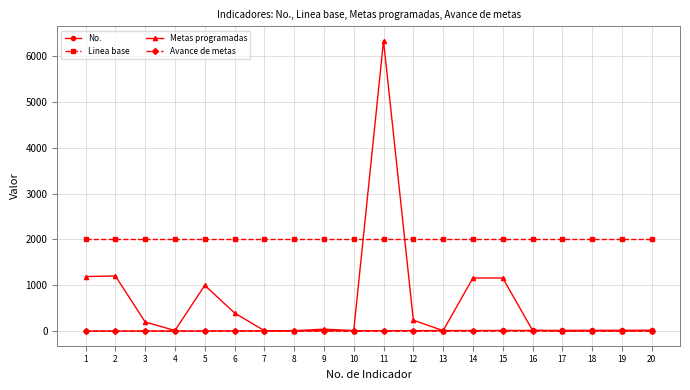

What is the difference between the maximum and minimum values in the Avance de metas series?

4.3